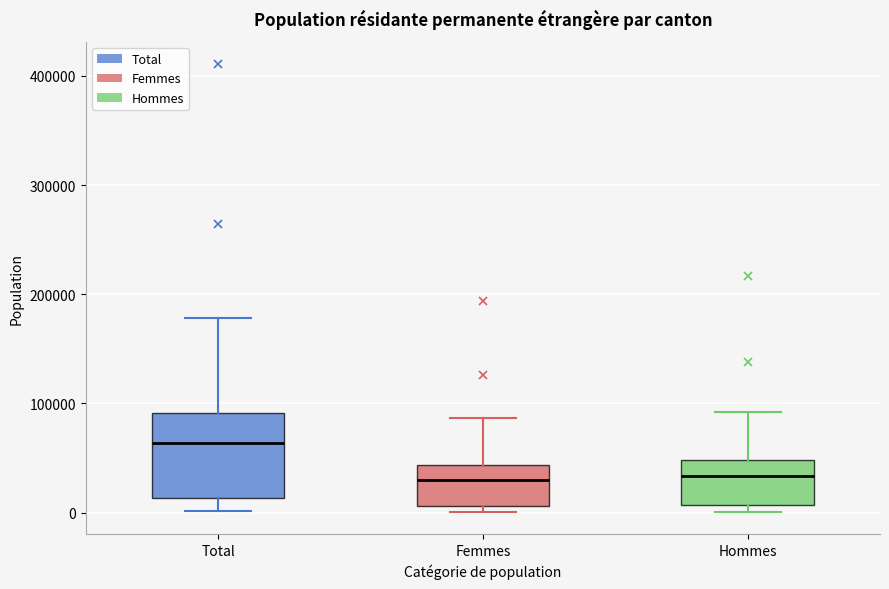

Which box's median line is the highest?

Total